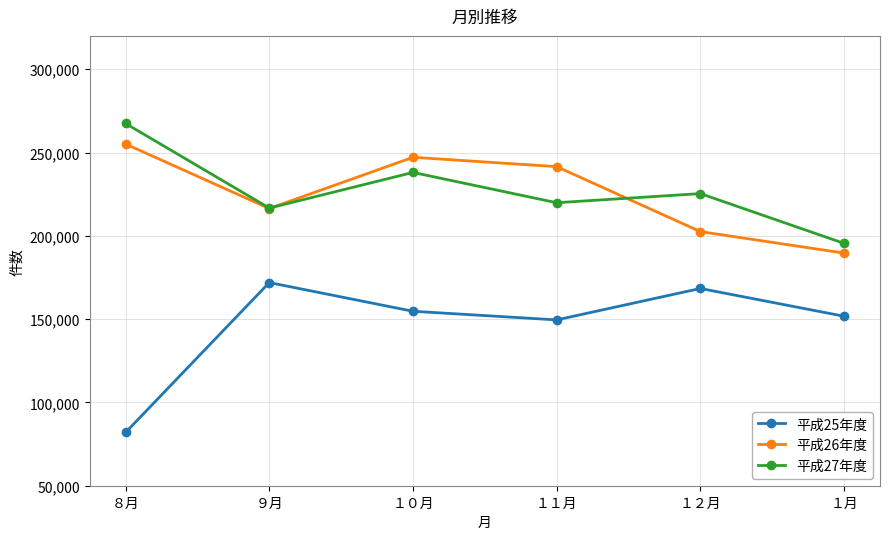

What is the greatest value displayed?

267420